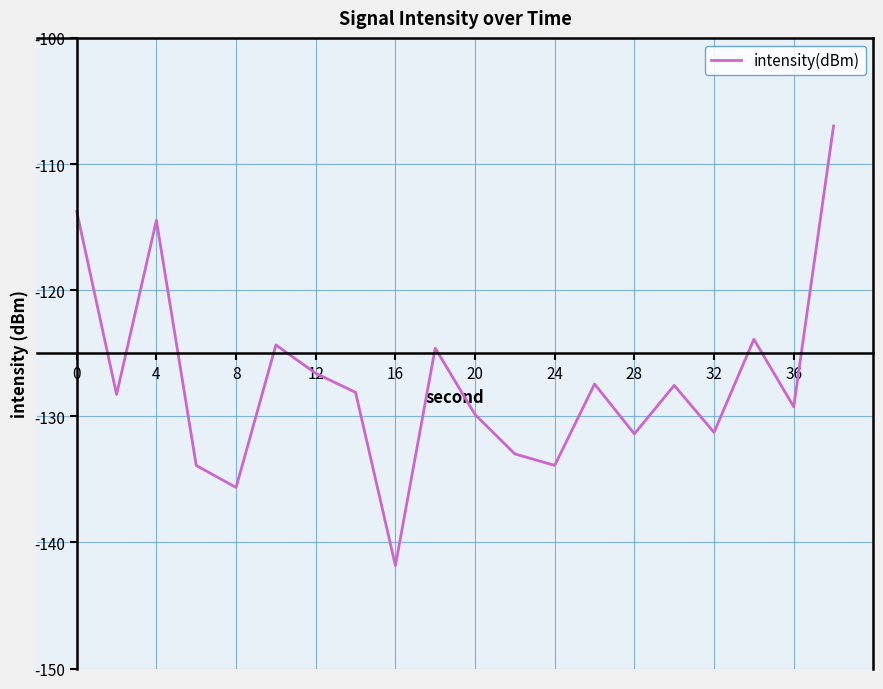

What is the difference between the maximum and minimum values?

34.9